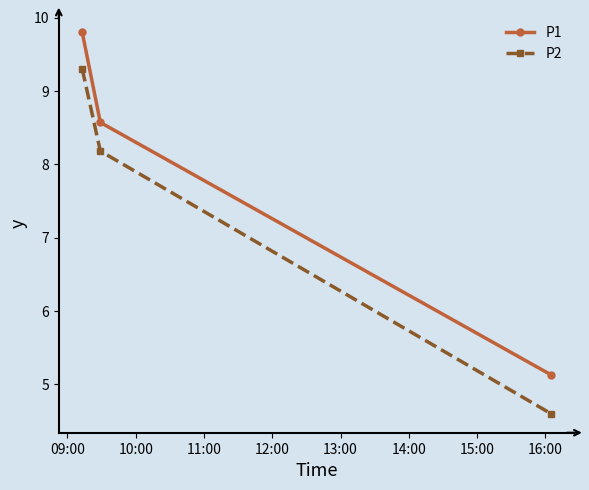

What is the difference between the maximum and minimum values in the P2 series?

4.7